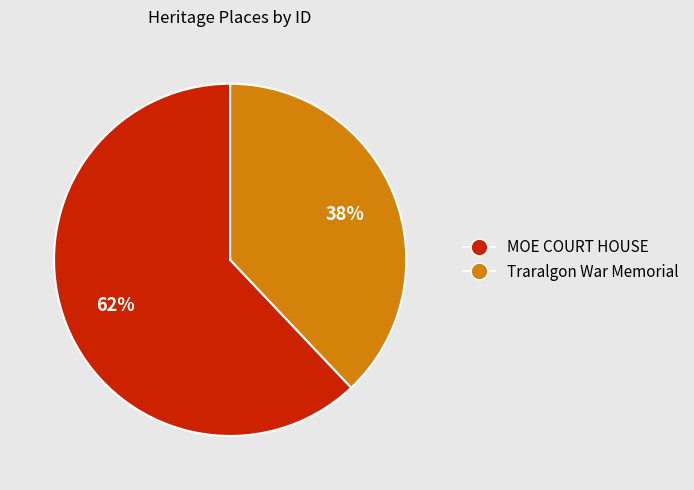

Is the sum of MOE COURT HOUSE and Traralgon War Memorial greater than half?

Yes